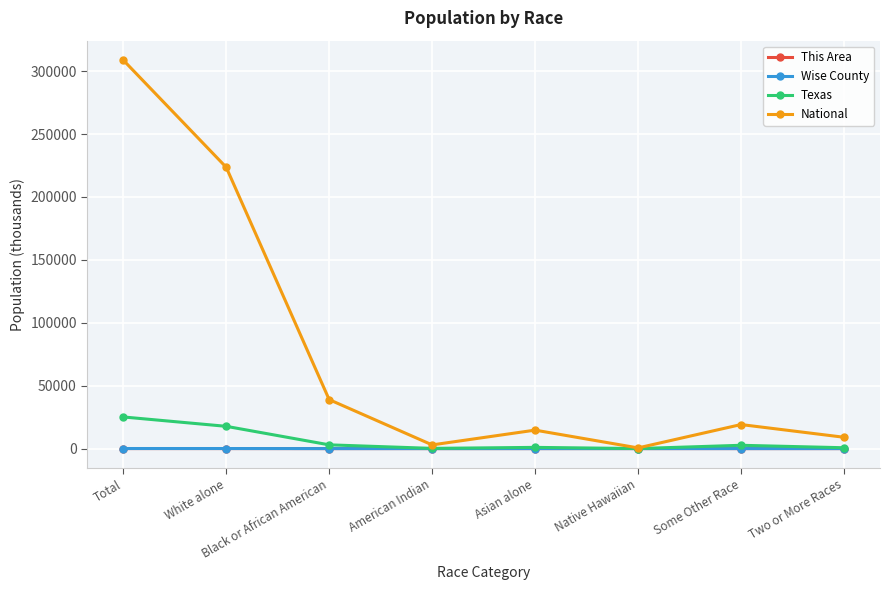

Where is National nearest to the value 154642?

White alone